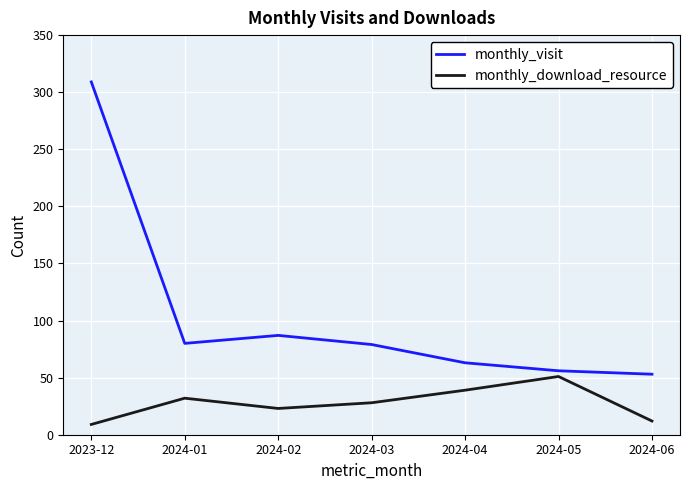

Does the chart display data point markers on the line(s)?

No